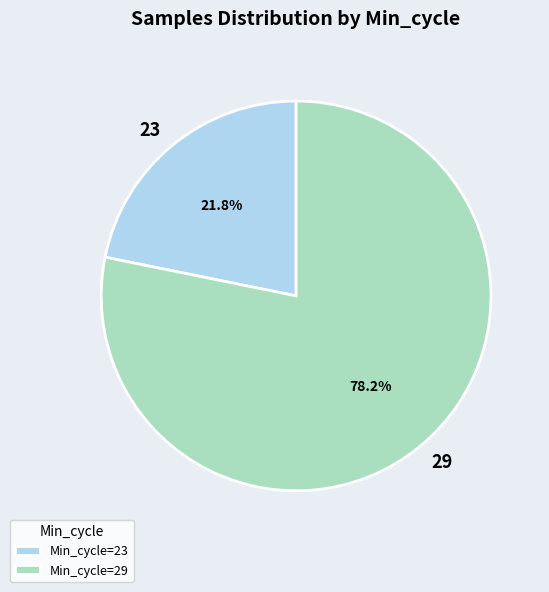

Approximately how many times larger is the value at 29 compared to 23?

3.6